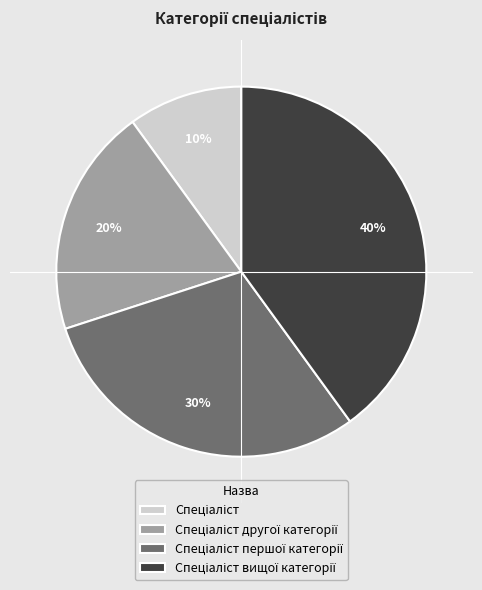

To the nearest percent, what is the difference between the largest and smallest slice percentages?

30%